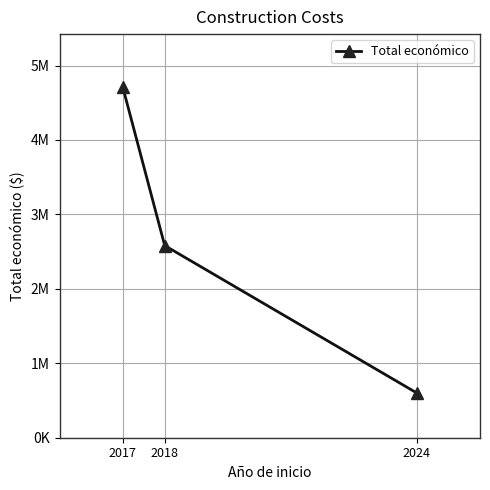

What is the change in value from 2017 to 2018?

-2133668